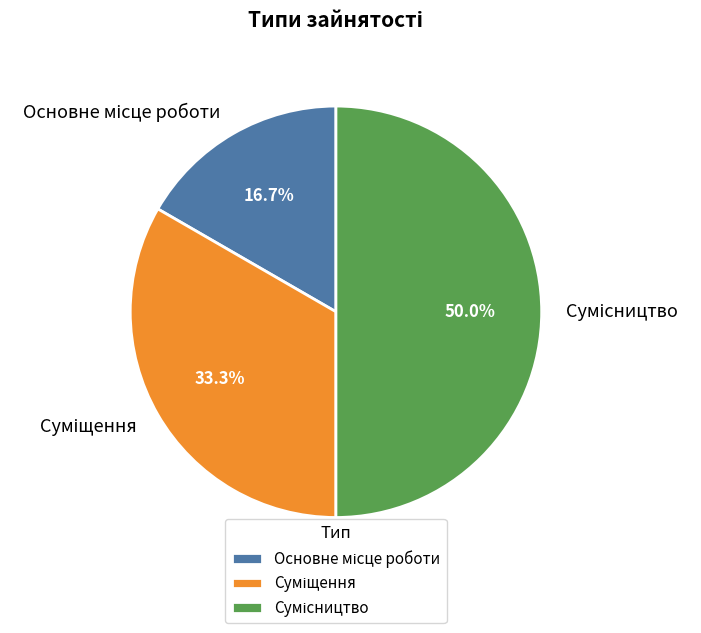

How many segments does this pie chart have?

3